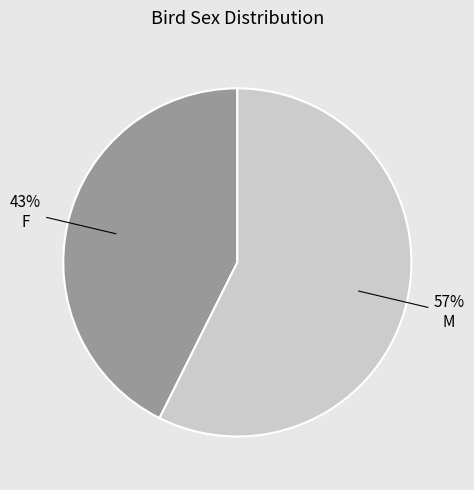

How many segments does this pie chart have?

2